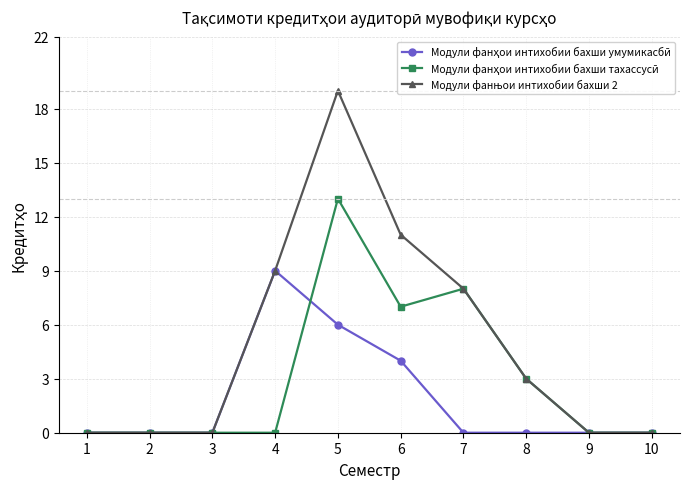

At which category is the sum across all series the highest?

5